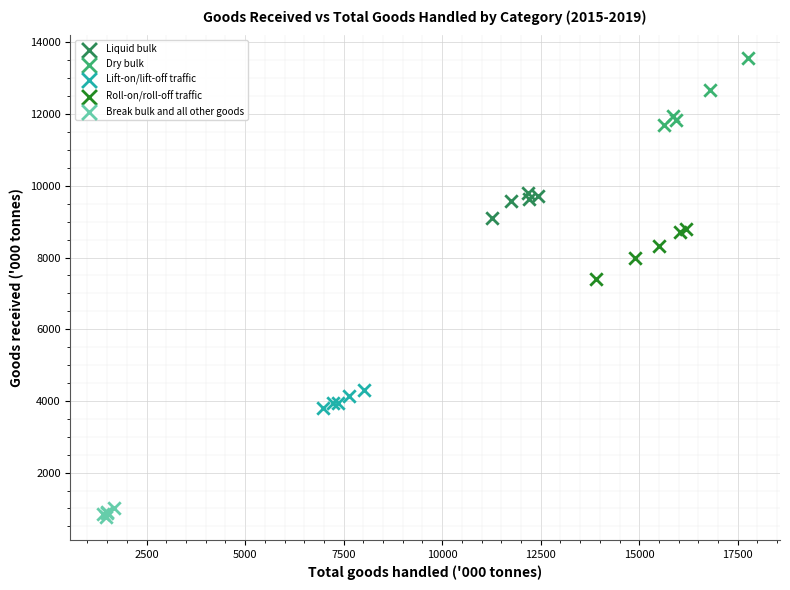

Which series reaches the minimum Y coordinate?

Break bulk and all other goods